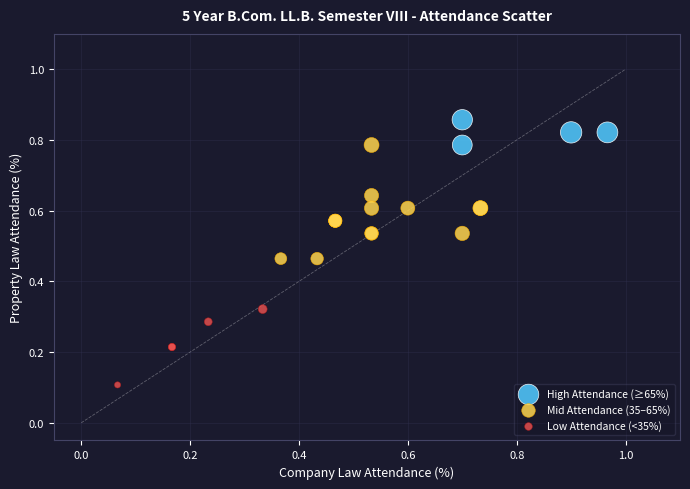

Which series contains the lowest Y value?

Low Attendance (<35%)